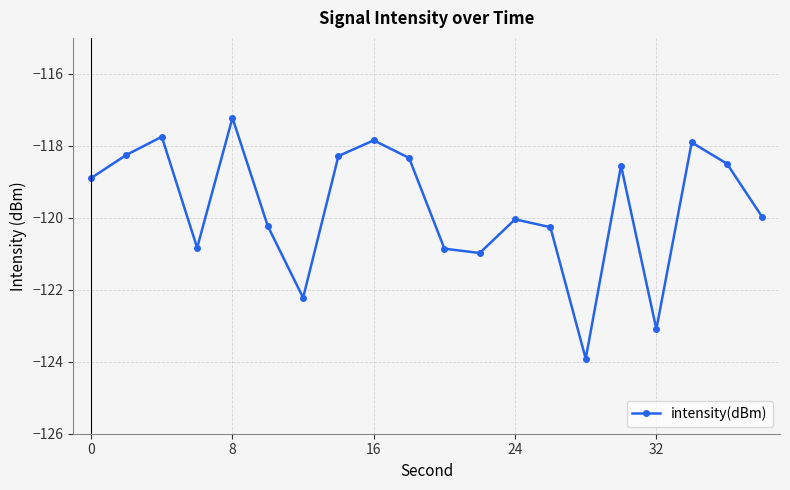

What is the sum of all values?

-2394.0